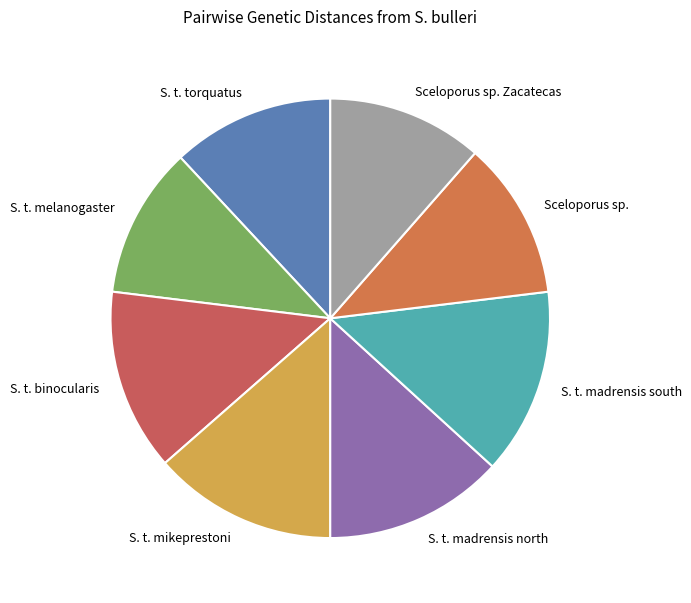

Combined, do S. t. madrensis south and S. t. melanogaster account for over 50%?

No